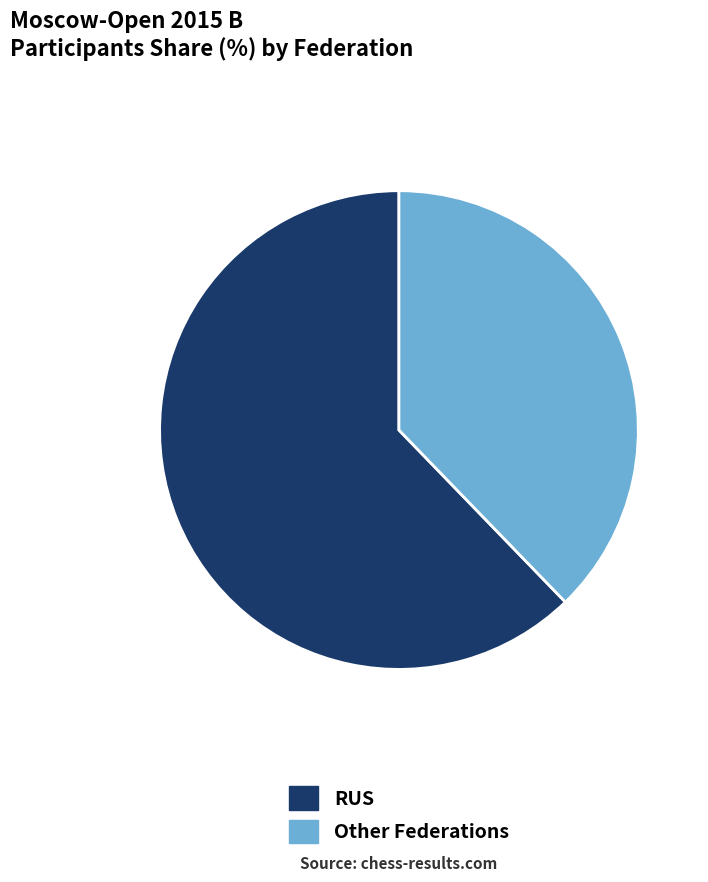

Rank the categories by value from highest to lowest.

RUS, Other